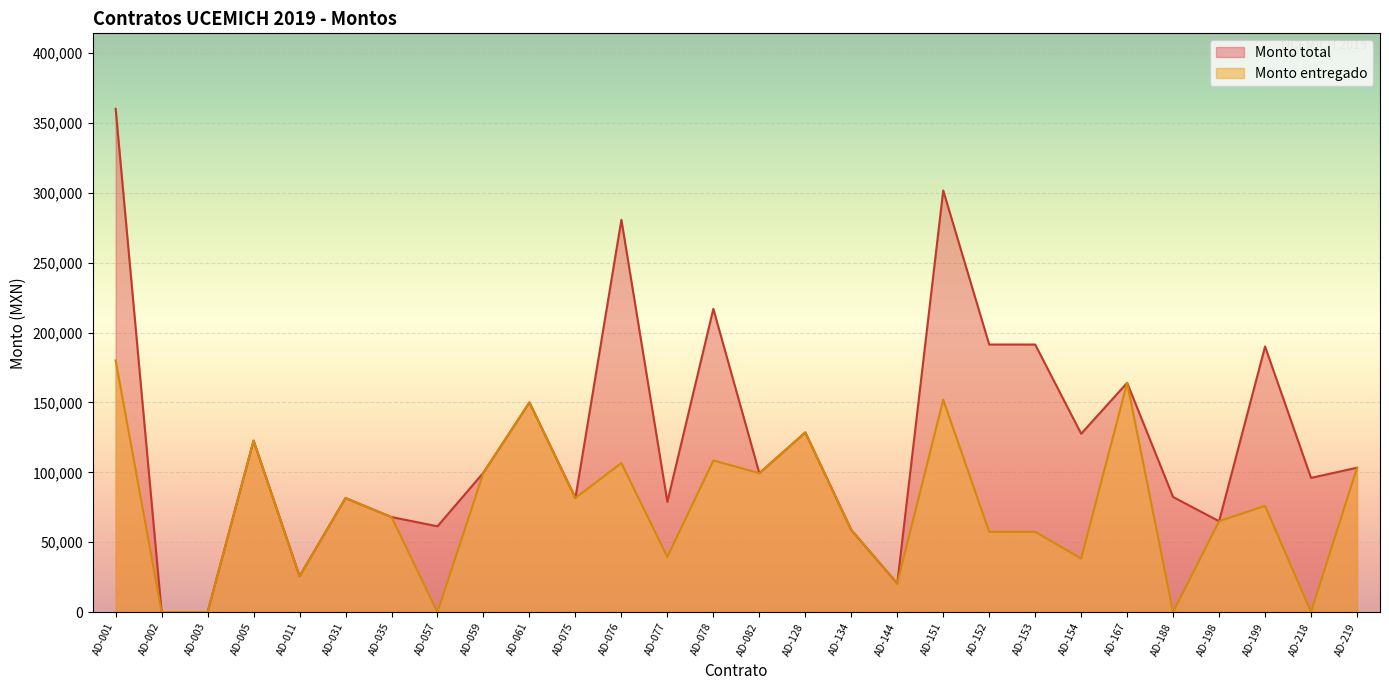

How many data points in Monto entregado are above 76000?

13